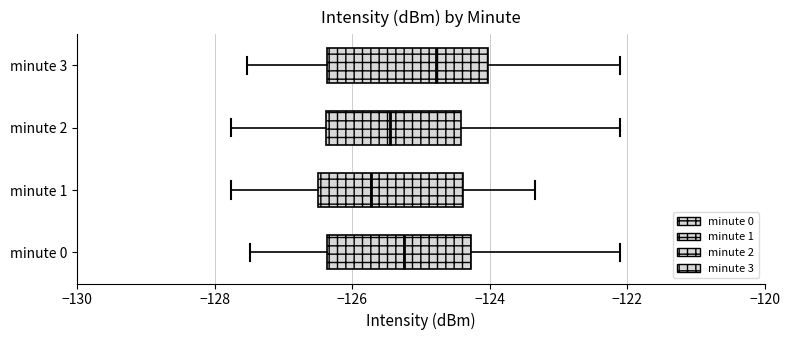

Reading bottom to top, transcribe this box plot: for each box, give where its median line is, the range the box spans, and where its two whiskers end, as read against the x-axis. The values are not printed on the chart, so give them approximately, as read against the axis.

minute 0: median -125.2, box -126.4 to -124.2, whiskers -127.4 to -122.2
minute 1: median -125.8, box -126.4 to -124.4, whiskers -127.8 to -123.4
minute 2: median -125.4, box -126.4 to -124.4, whiskers -127.8 to -122.2
minute 3: median -124.8, box -126.4 to -124.0, whiskers -127.6 to -122.2